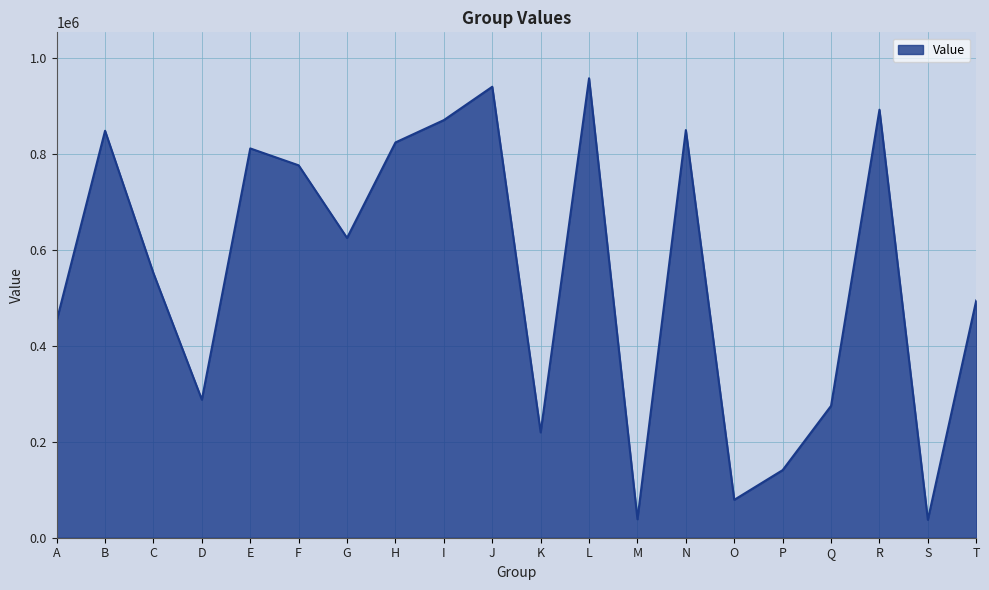

True or false: there are more than 2 points higher than both neighbors.

True